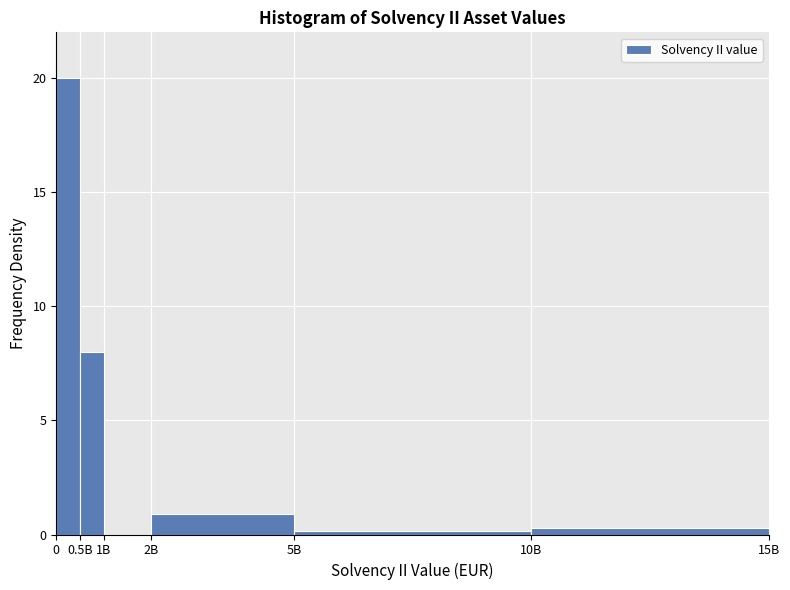

Reading left to right, extract all data points from this chart.

0=20.0	0.5B=8.0	1B=0.0	2B=0.9	5B=0.1	10B=0.3